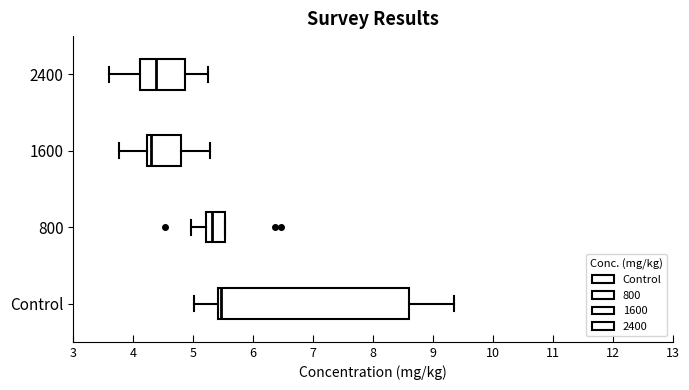

Where does the median line of the box for 800 sit on the x-axis? The values are not printed on the chart, so give them approximately, as read against the axis.

5.3